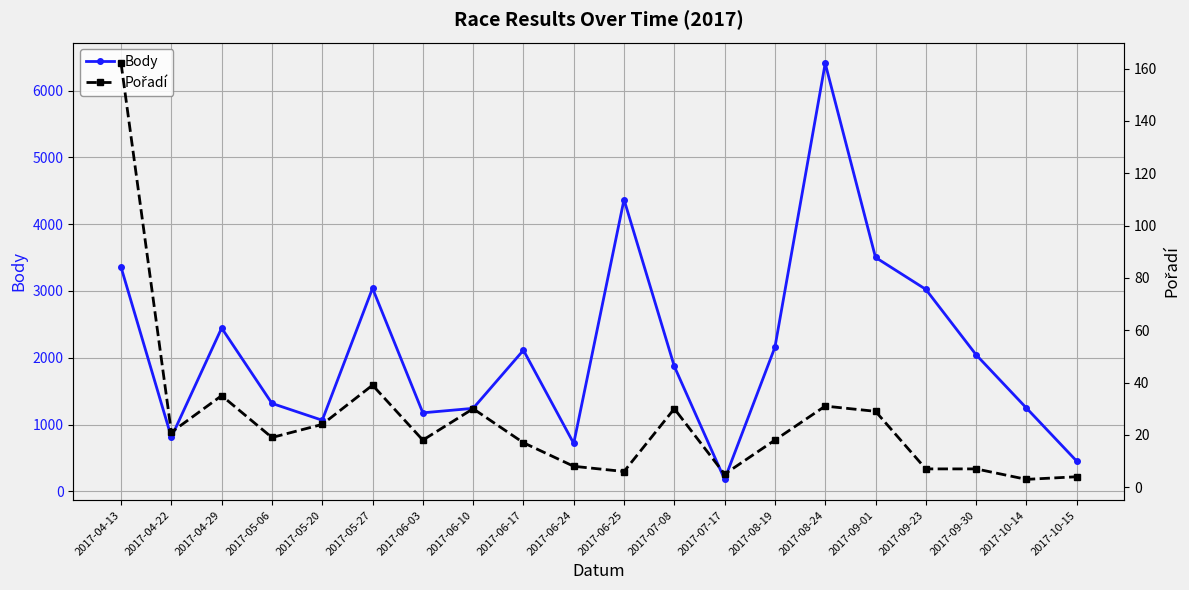

Reading left to right, what are all the values shown in this chart?

Body: 3355	810	2445	1317	1065	3040	1176	1243	2113	718	4368	1871	180	2157	6407	3502	3024	2045	1248	453
Pořadí: 162	21	35	19	24	39	18	30	17	8	6	30	5	18	31	29	7	7	3	4